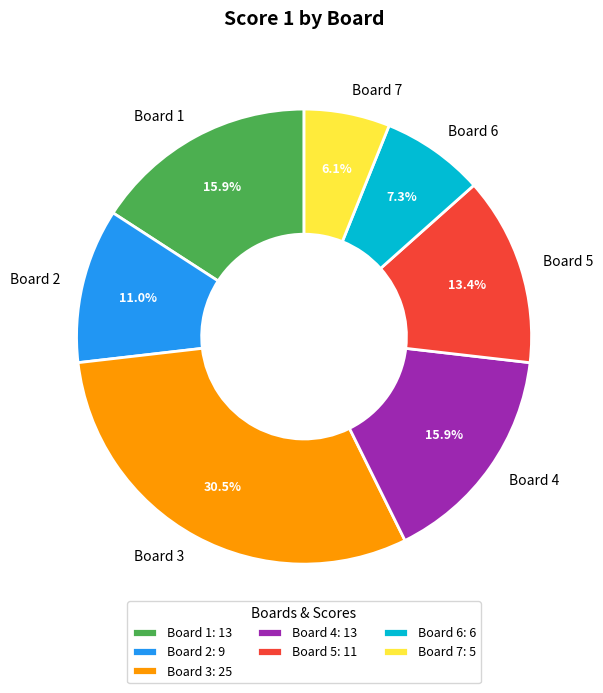

What is the largest slice in the pie chart?

Board 3